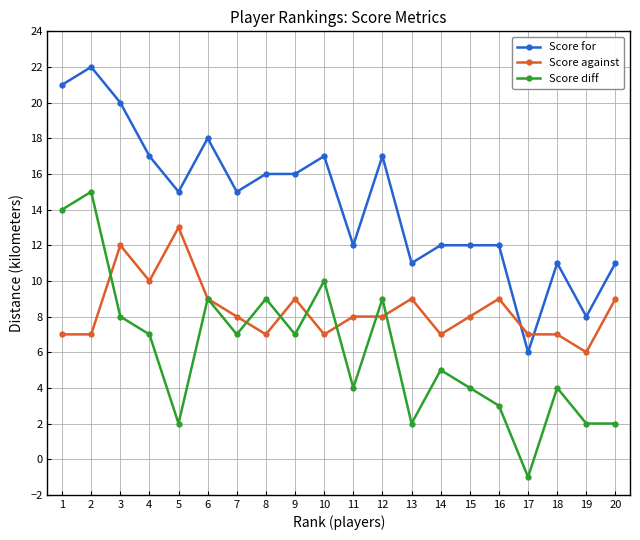

How many series are shown in this chart?

3